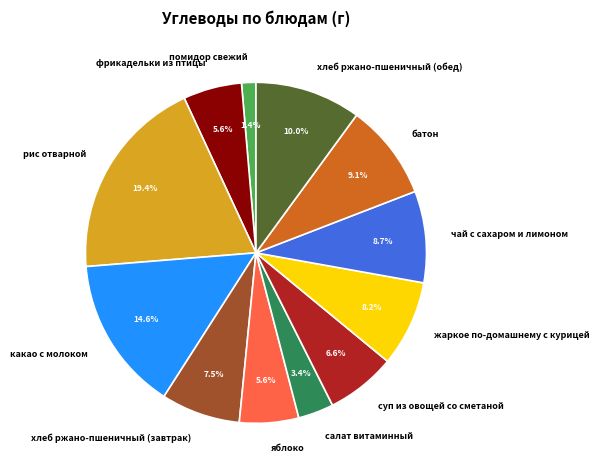

Is it true that жаркое по-домашнему с курицей is 1% of the pie?

False